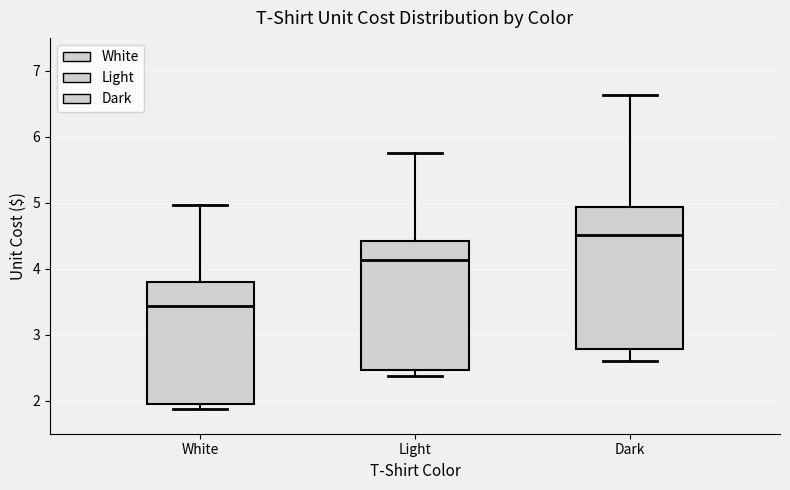

Where is the upper edge of the box for Light on the y-axis? The values are not printed on the chart, so give them approximately, as read against the axis.

4.4